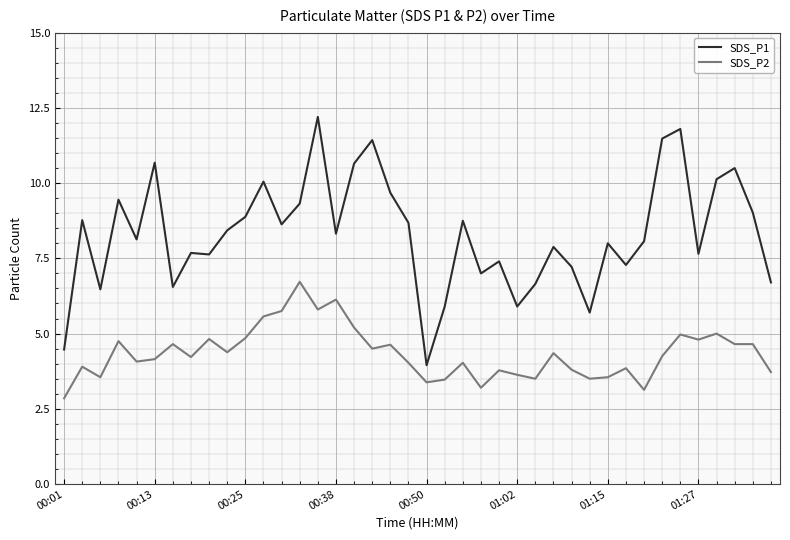

Which series has the largest range (max minus min)?

SDS_P1